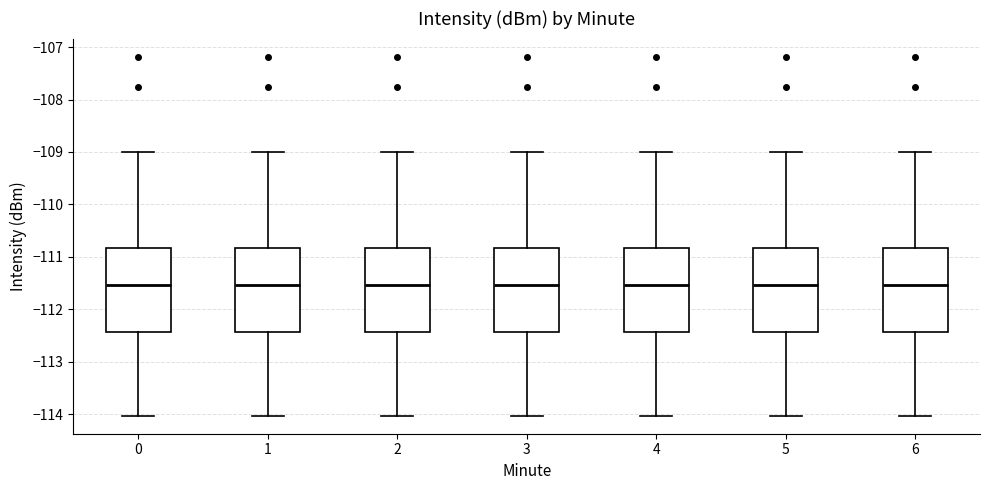

Where does the lower whisker of the box at x = 1 end on the y-axis? The values are not printed on the chart, so give them approximately, as read against the axis.

-114.0